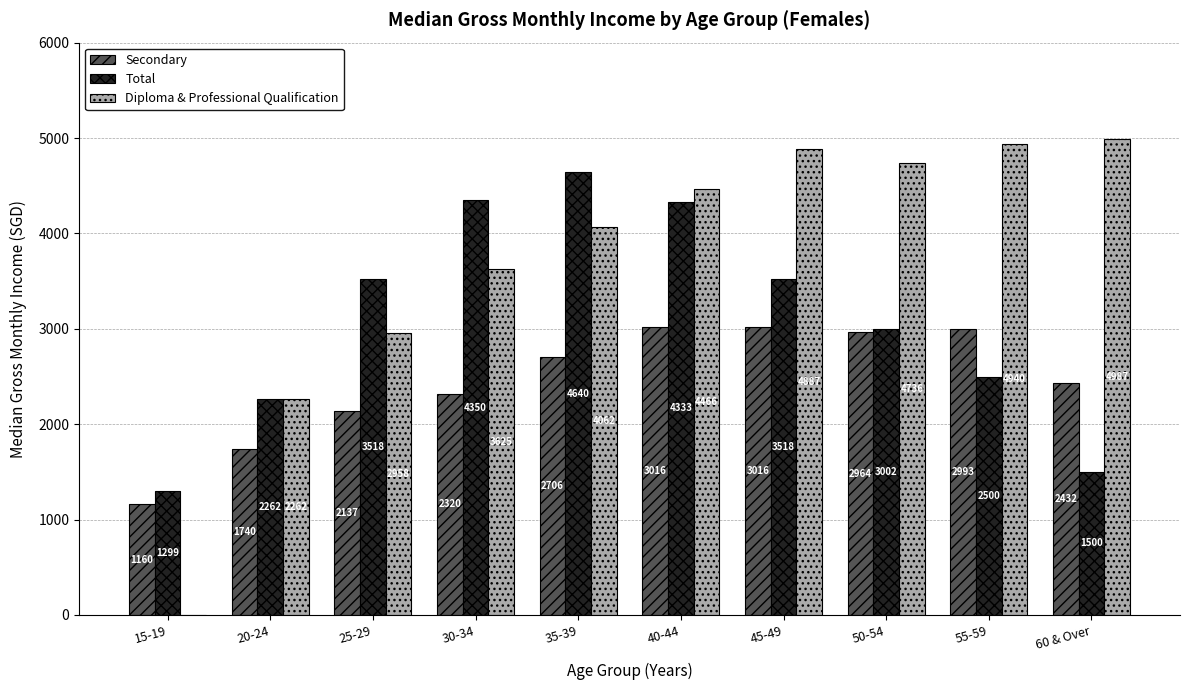

What is the approximate value of Diploma & Professional Qualification at 55-59?

4940